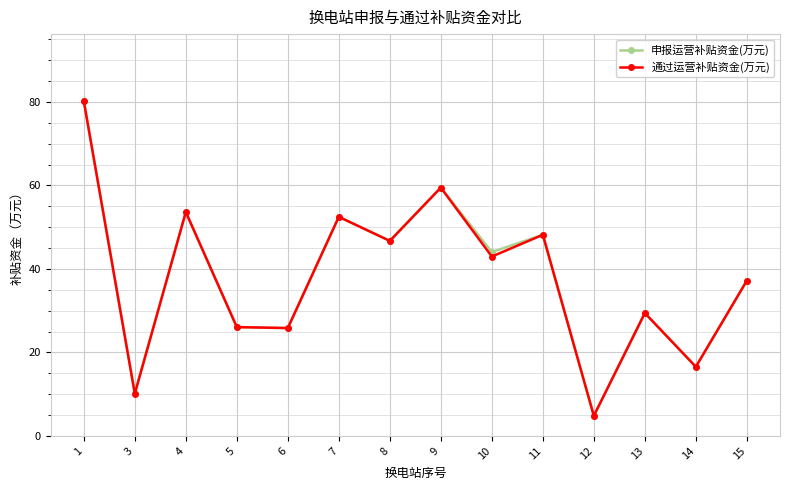

What is the spread (max minus min) of values at 3?

0.2